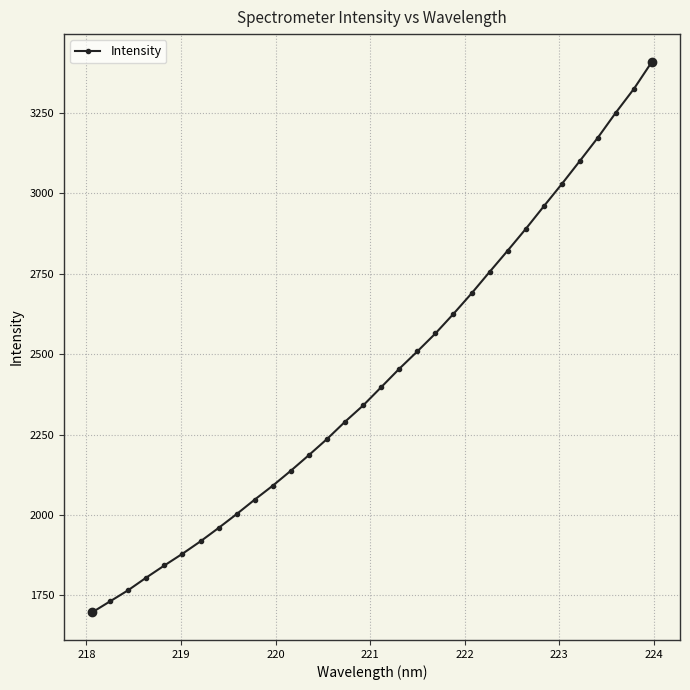

Reading right to left, list all the values displayed in this chart.

3409.5	3325.2	3251.4	3173.3	3100.7	3029.0	2959.5	2889.2	2821.8	2755.7	2688.8	2625.3	2564.3	2508.6	2454.6	2397.4	2340.6	2290.1	2236.2	2186.3	2137.7	2091.2	2047.8	2002.8	1959.7	1918.0	1879.3	1842.9	1805.3	1766.0	1731.5	1696.9